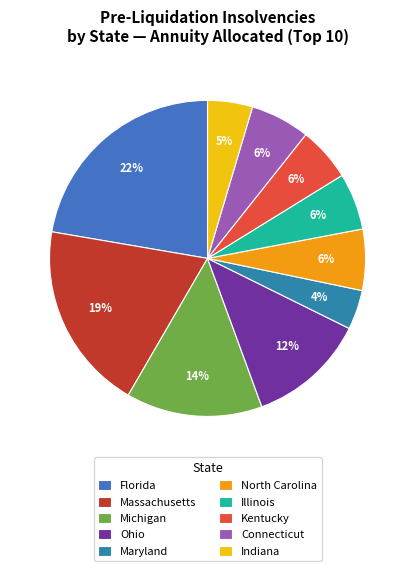

Count the number of slices in the pie.

10